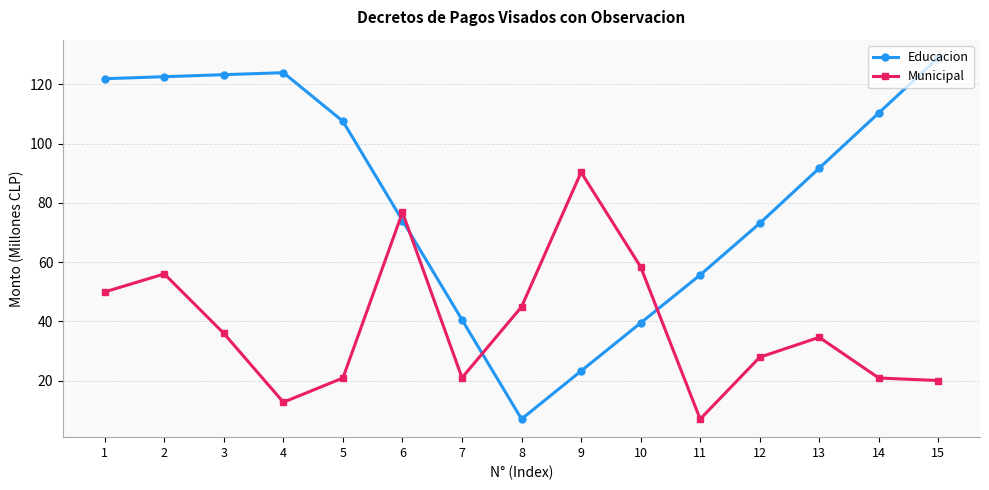

Where do Educacion and Municipal first cross each other?

5 and 6